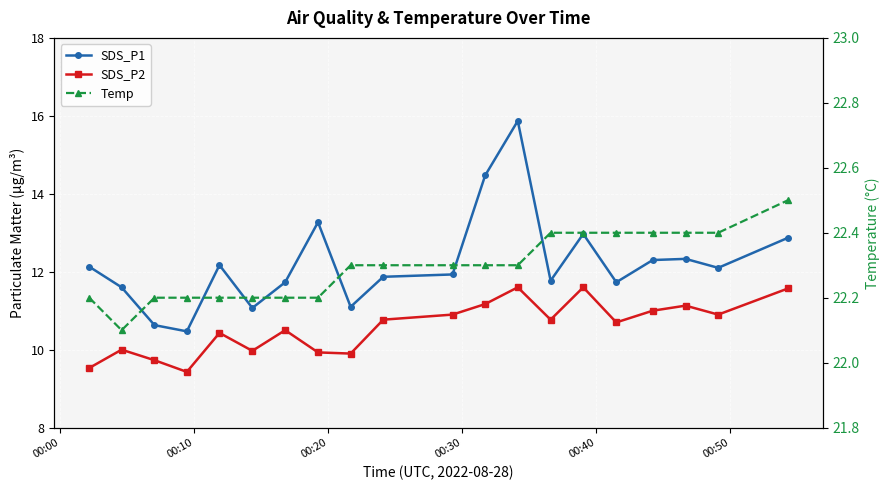

What is the difference between the second highest and minimum values in the SDS_P1 series?

4.0